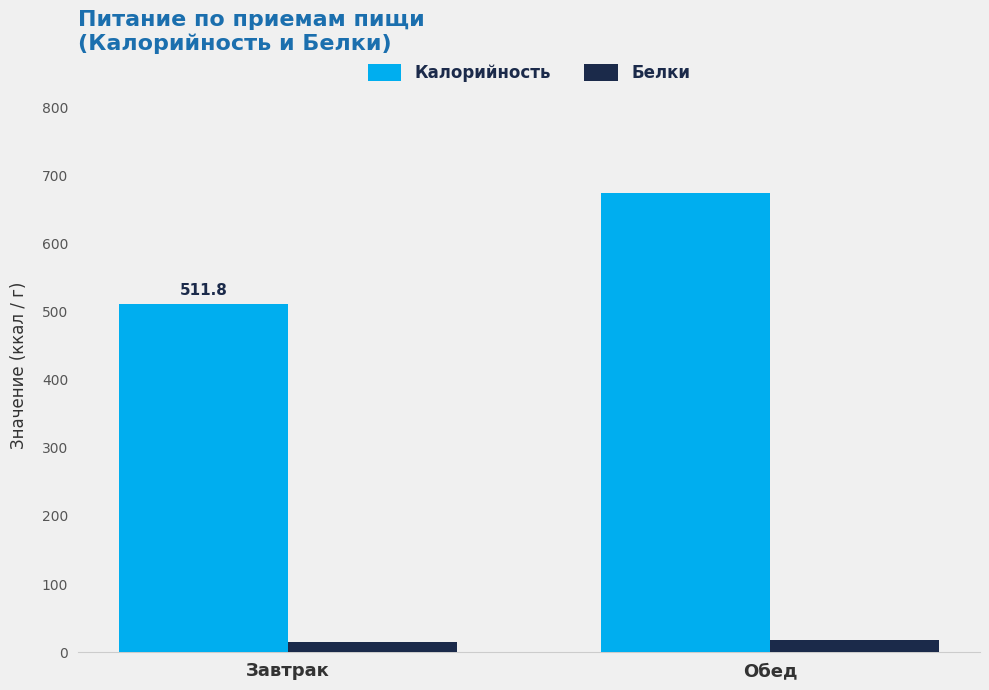

Rank the series at Завтрак from lowest to highest value.

Белки, Калорийность